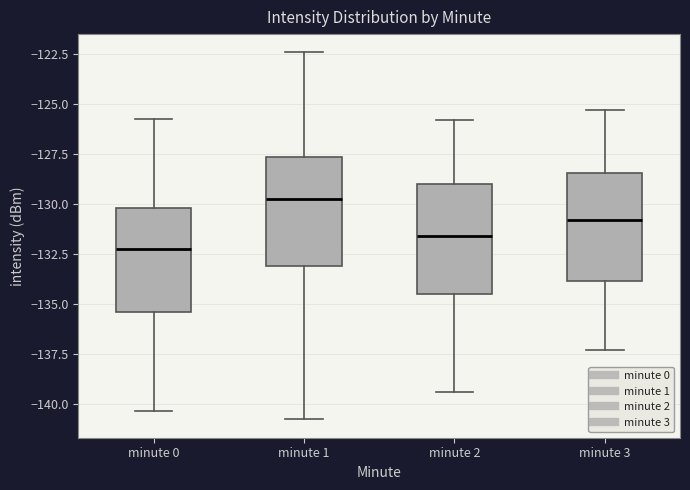

Which box's median line is the highest?

minute 1